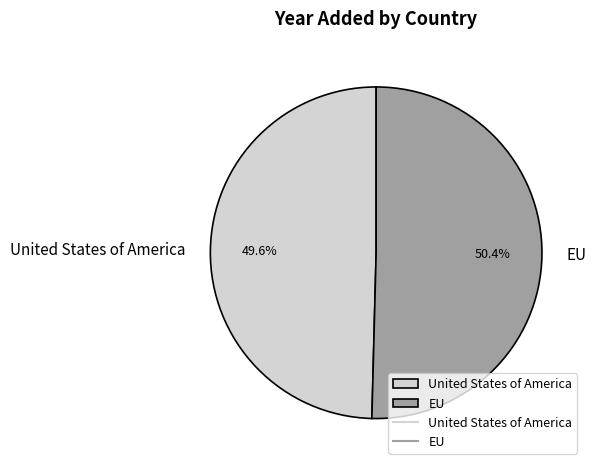

The EU slice represents 50% of the pie. True or false?

True